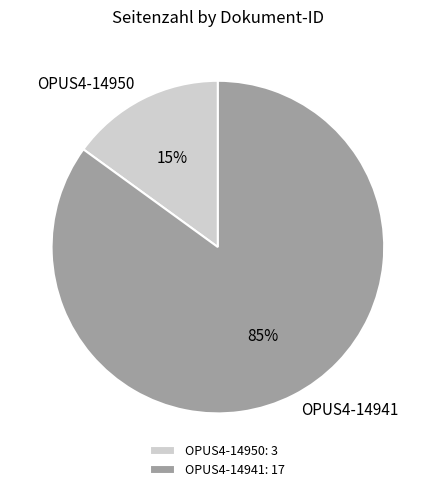

True or false: OPUS4-14950 accounts for 15% of the total.

True